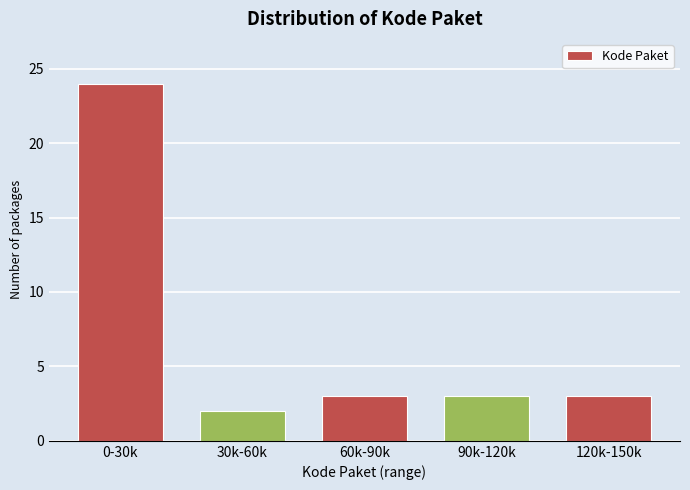

Reading left to right, list all the values displayed in this chart.

24	2	3	3	3